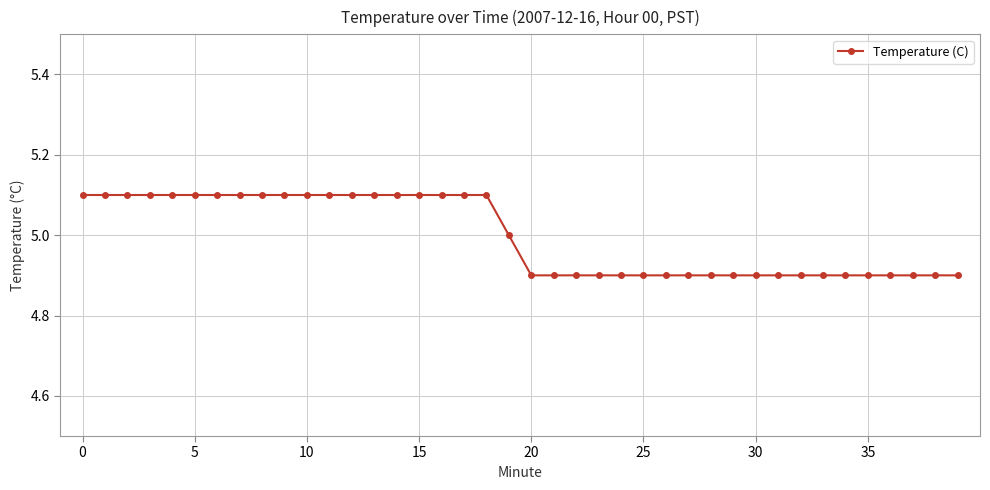

Does the chart have visible grid lines?

Yes